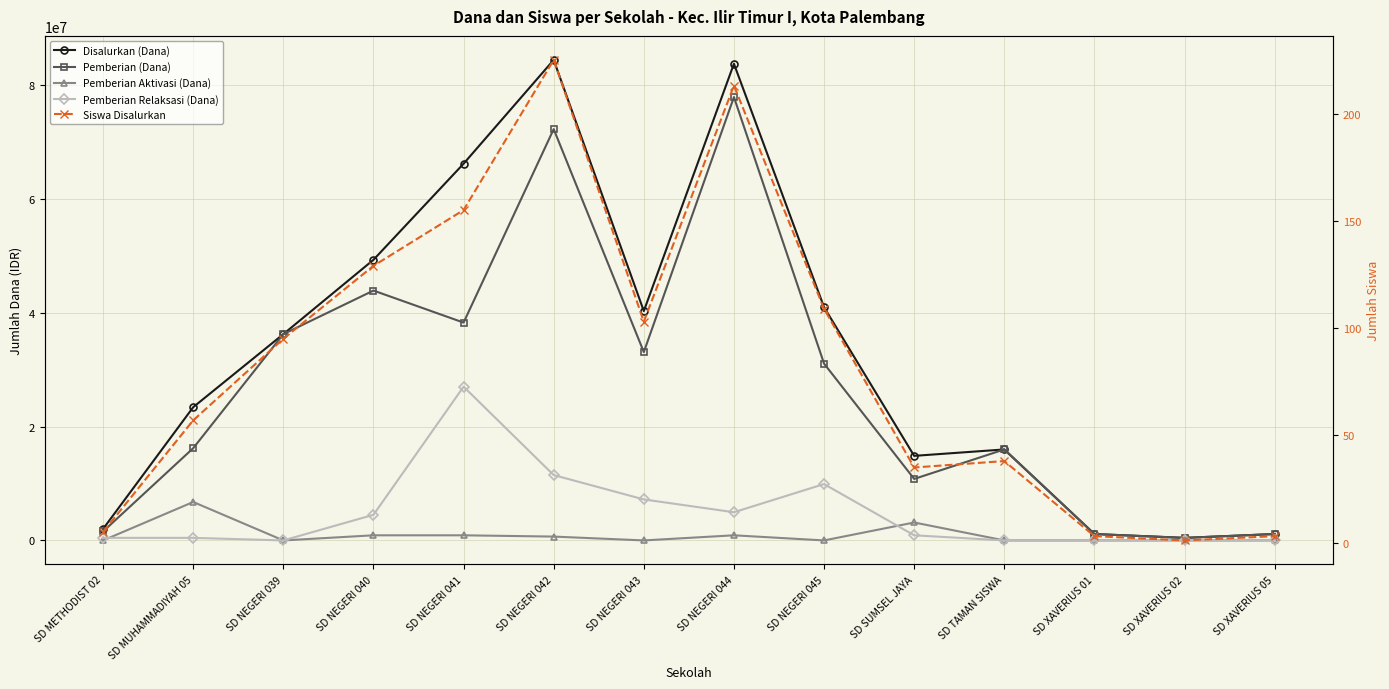

What is the label of the 8th point from the left?

SD NEGERI 044